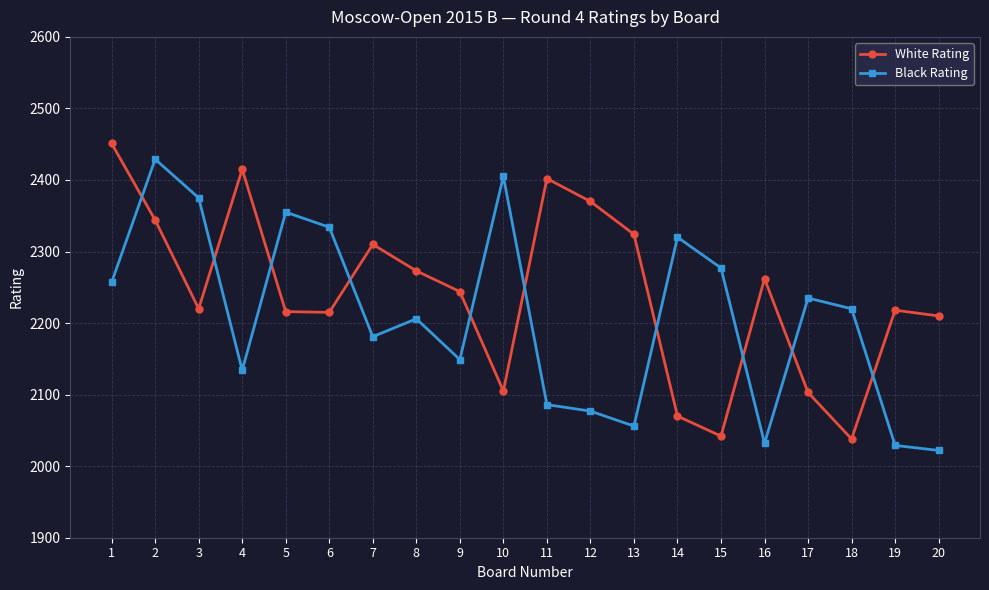

What is the value of the White Rating point at the 9th from the left?

2244